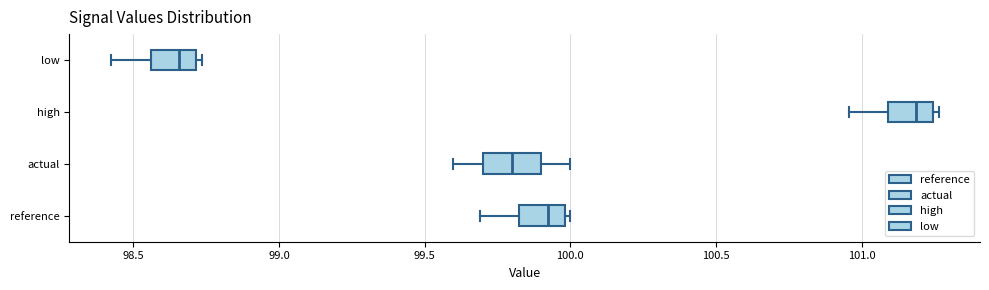

Which box has the furthest to the left median line?

low